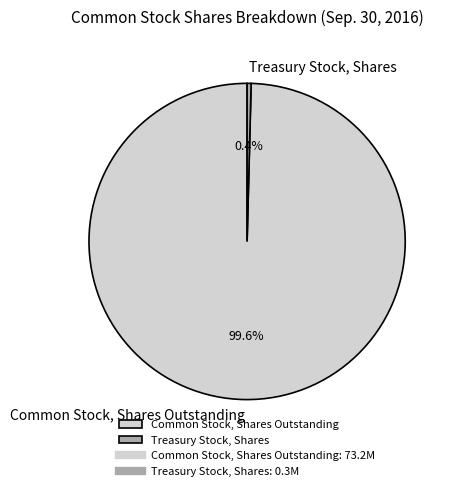

Is the sum of Common Stock, Shares Outstanding and Treasury Stock, Shares greater than half?

Yes